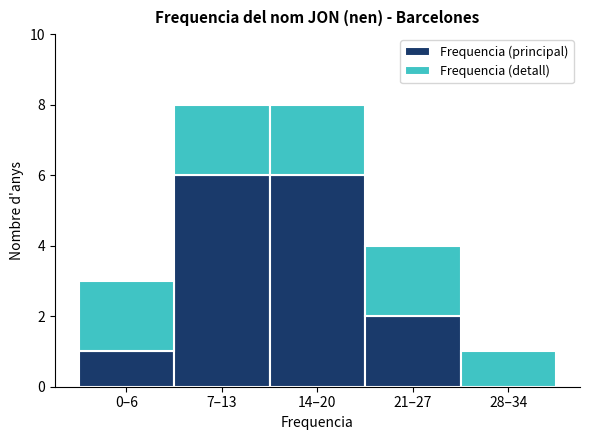

Reading left to right, what are the values for Frequencia (principal)?

0–6=1	7–13=6	14–20=6	21–27=2	28–34=0